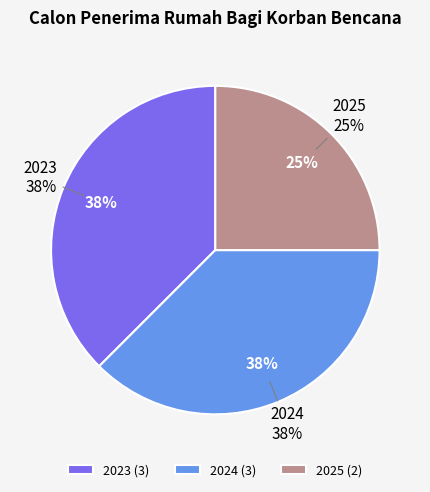

Combined, do 2024 and 2025 account for over 50%?

Yes